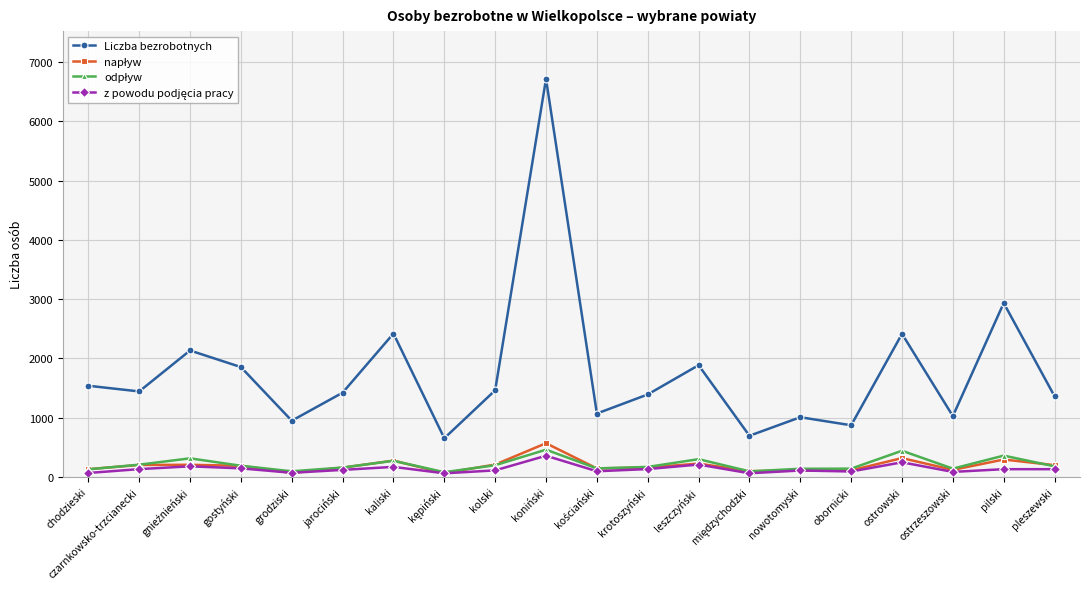

At which category does Liczba bezrobotnych reach its first local valley?

czarnkowsko-trzcianecki